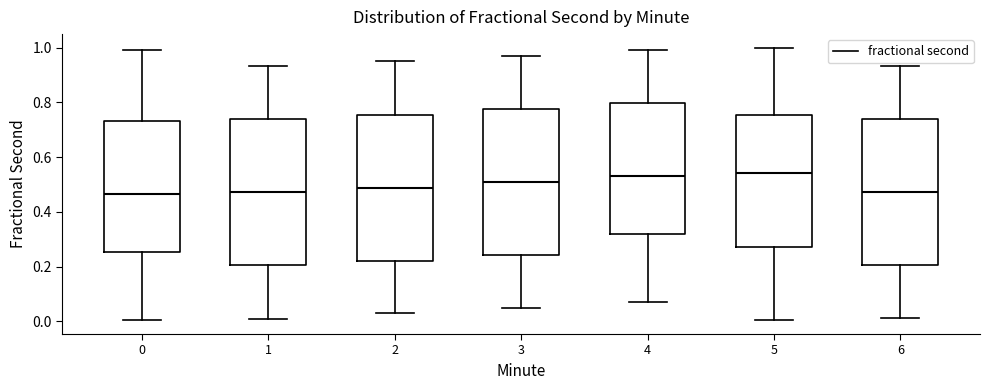

Reading left to right, read every box against the y-axis: the position of its median line, the range the box covers, and the ends of its whiskers. The values are not printed on the chart, so give them approximately, as read against the axis.

0: median 0.46, box 0.26 to 0.74, whiskers 0.00 to 1.00
1: median 0.48, box 0.20 to 0.74, whiskers 0.00 to 0.94
2: median 0.48, box 0.22 to 0.76, whiskers 0.02 to 0.96
3: median 0.50, box 0.24 to 0.78, whiskers 0.04 to 0.98
4: median 0.52, box 0.32 to 0.80, whiskers 0.06 to 1.00
5: median 0.54, box 0.28 to 0.76, whiskers 0.00 to 1.00
6: median 0.48, box 0.20 to 0.74, whiskers 0.02 to 0.94